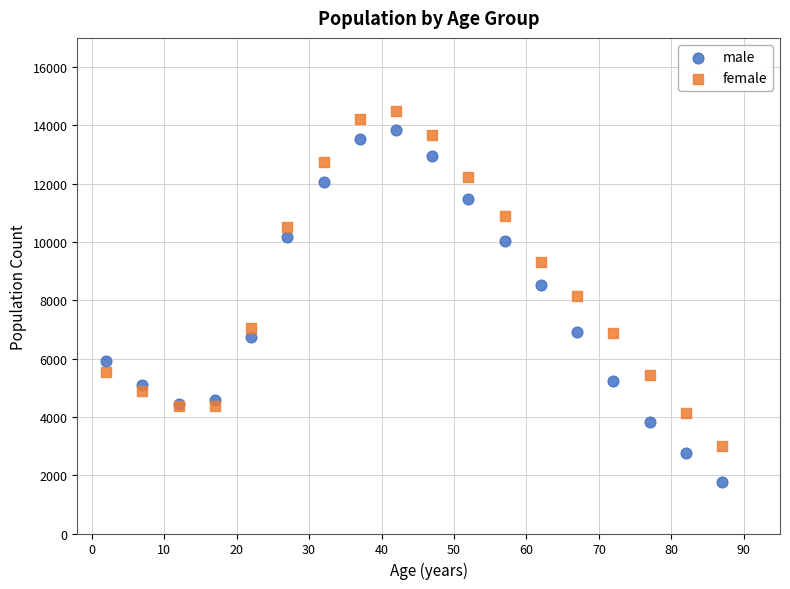

What are all the series names shown in the legend?

male, female